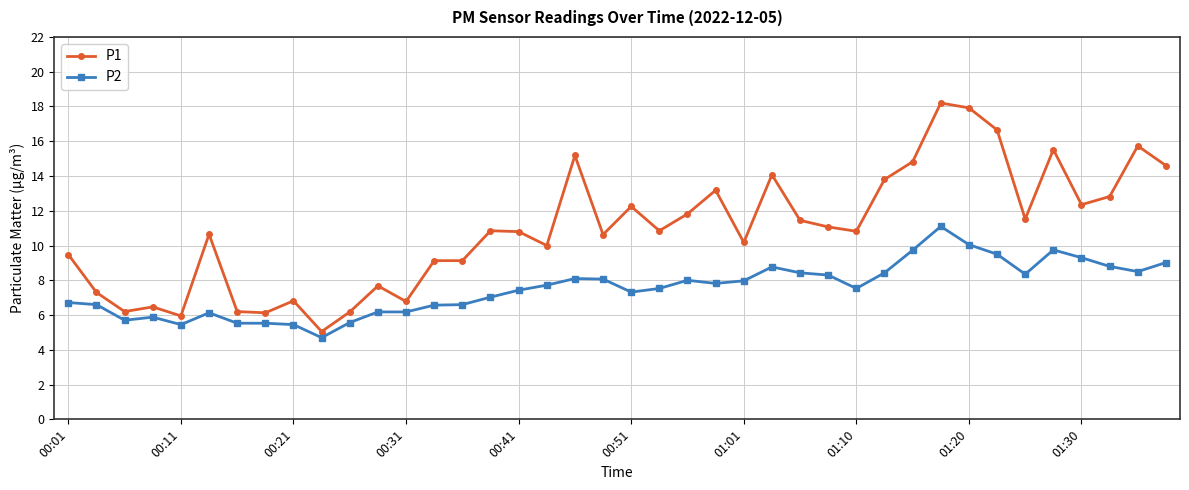

Rank the series by their maximum value, from highest to lowest.

P1, P2